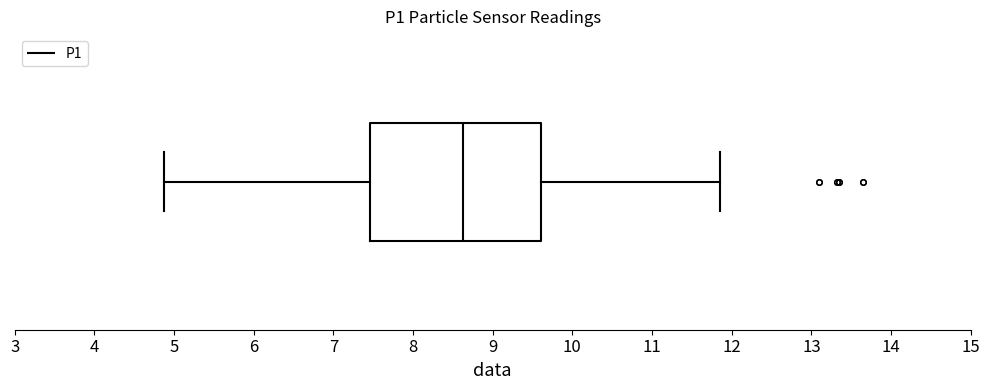

Where does the left whisker of the box end on the x-axis? The values are not printed on the chart, so give them approximately, as read against the axis.

4.9